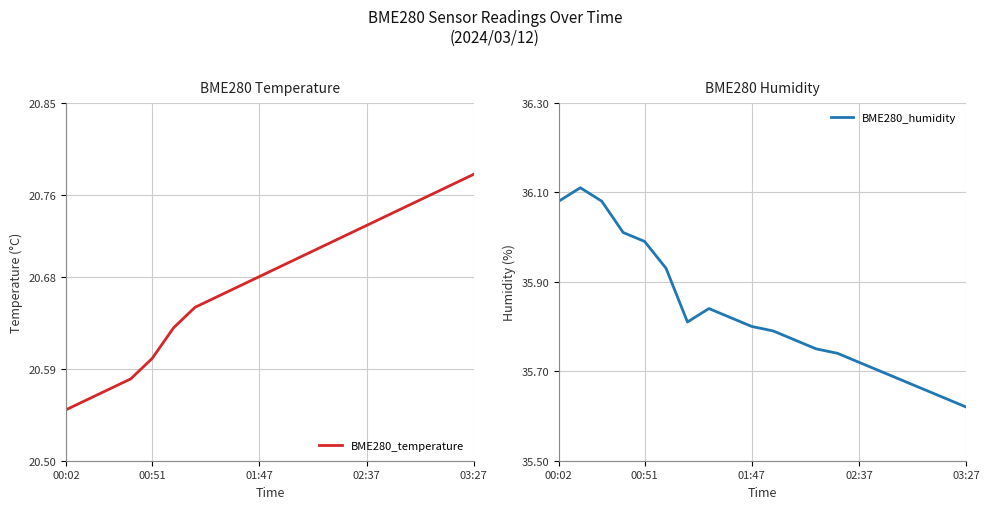

Does the chart display data point markers on the line(s)?

No